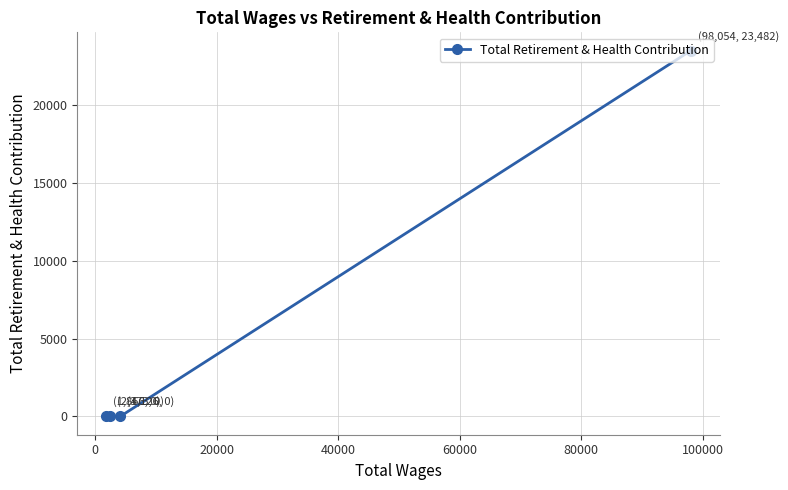

What is the greatest value displayed?

23482